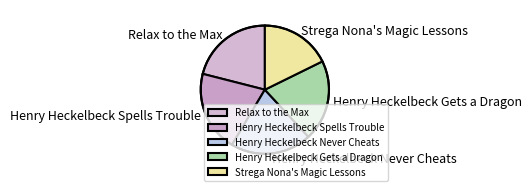

Combined, do Relax to the Max and Henry Heckelbeck Never Cheats account for over 50%?

No